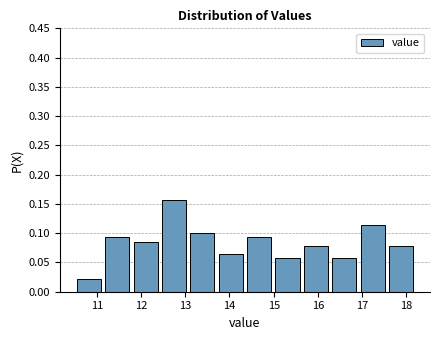

Reading left to right, transcribe this chart: for each bar, give the range it covers on the x-axis and its height. Neither the bar edges nor the heights are printed on the chart, so give them approximately, as read against the axes.

10.5 to 11.1: 0.020
11.1 to 11.8: 0.095
11.8 to 12.4: 0.085
12.4 to 13.1: 0.155
13.1 to 13.7: 0.100
13.7 to 14.4: 0.065
14.4 to 15.0: 0.095
15.0 to 15.6: 0.055
15.6 to 16.3: 0.080
16.3 to 16.9: 0.055
16.9 to 17.6: 0.115
17.6 to 18.2: 0.080